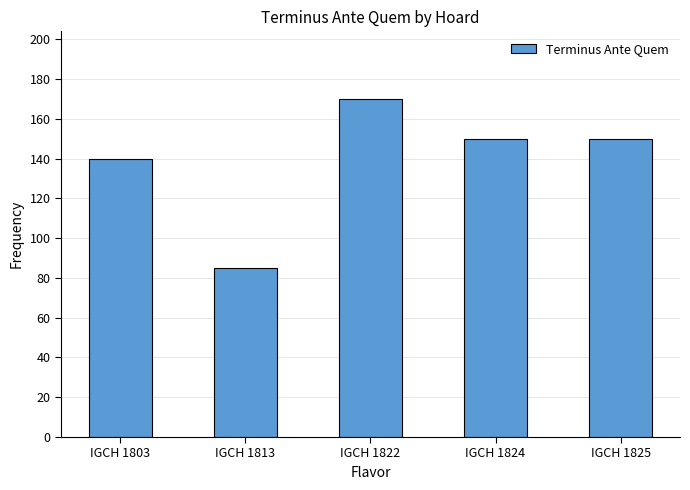

Where is the data nearest to the value 127?

IGCH 1803